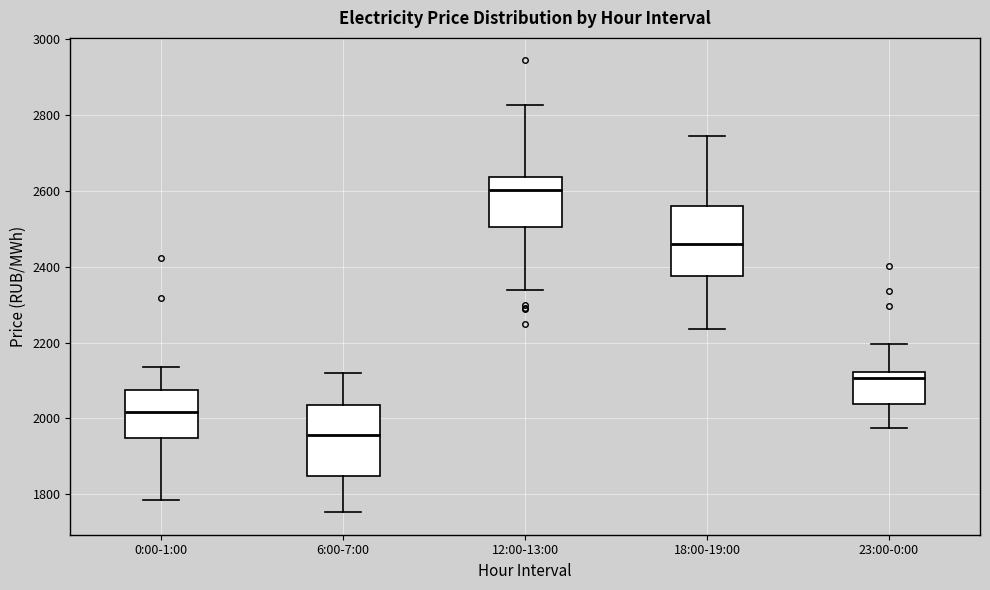

Which box's median line is the highest?

12:00-13:00